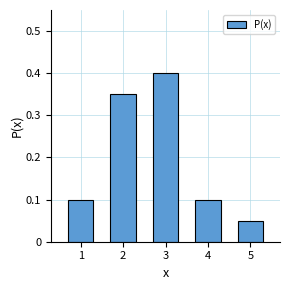

What is the sum of the values at 3 and 1?

0.5